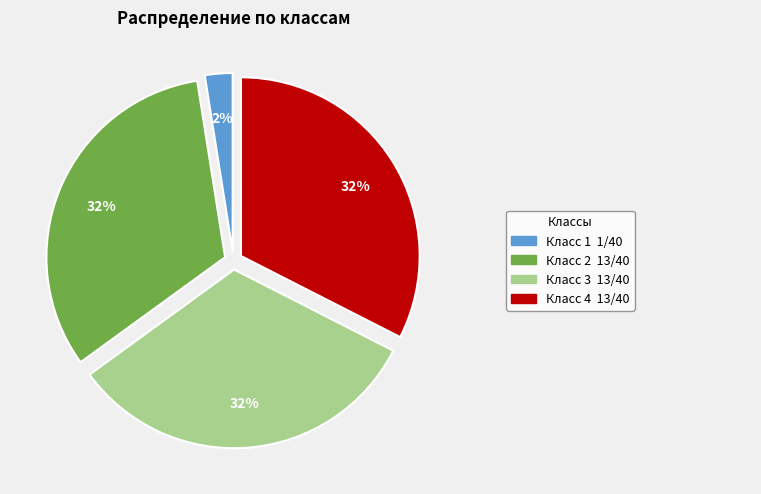

Count the number of slices in the pie.

4